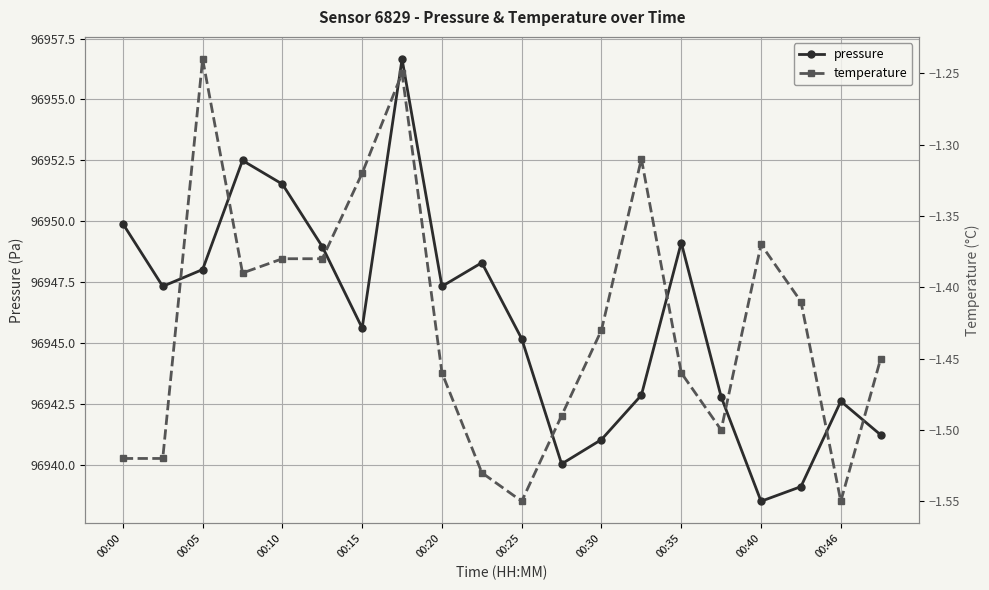

List the series in order of their overall mean, highest first.

pressure, temperature